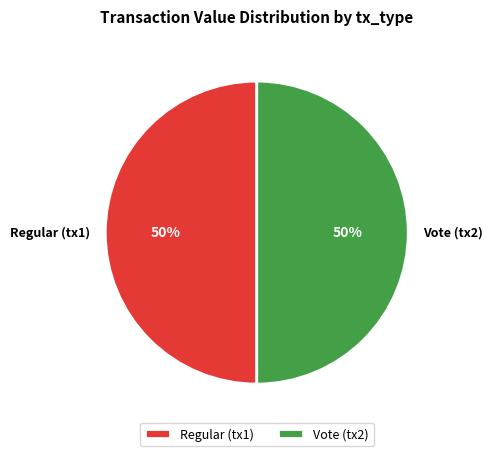

To the nearest percent, what percentage of the pie is Vote (tx2)?

50%